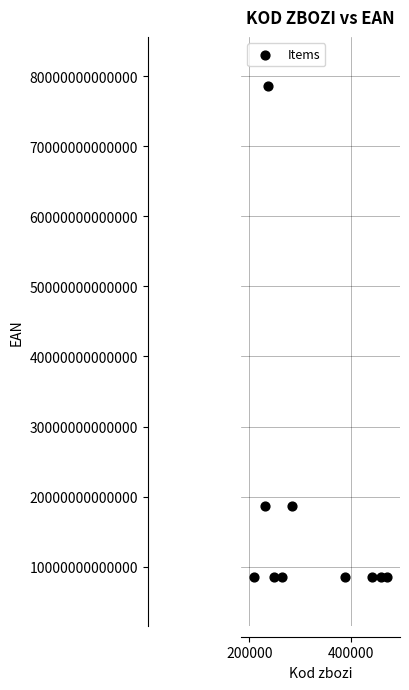

What is the average X value?

323728